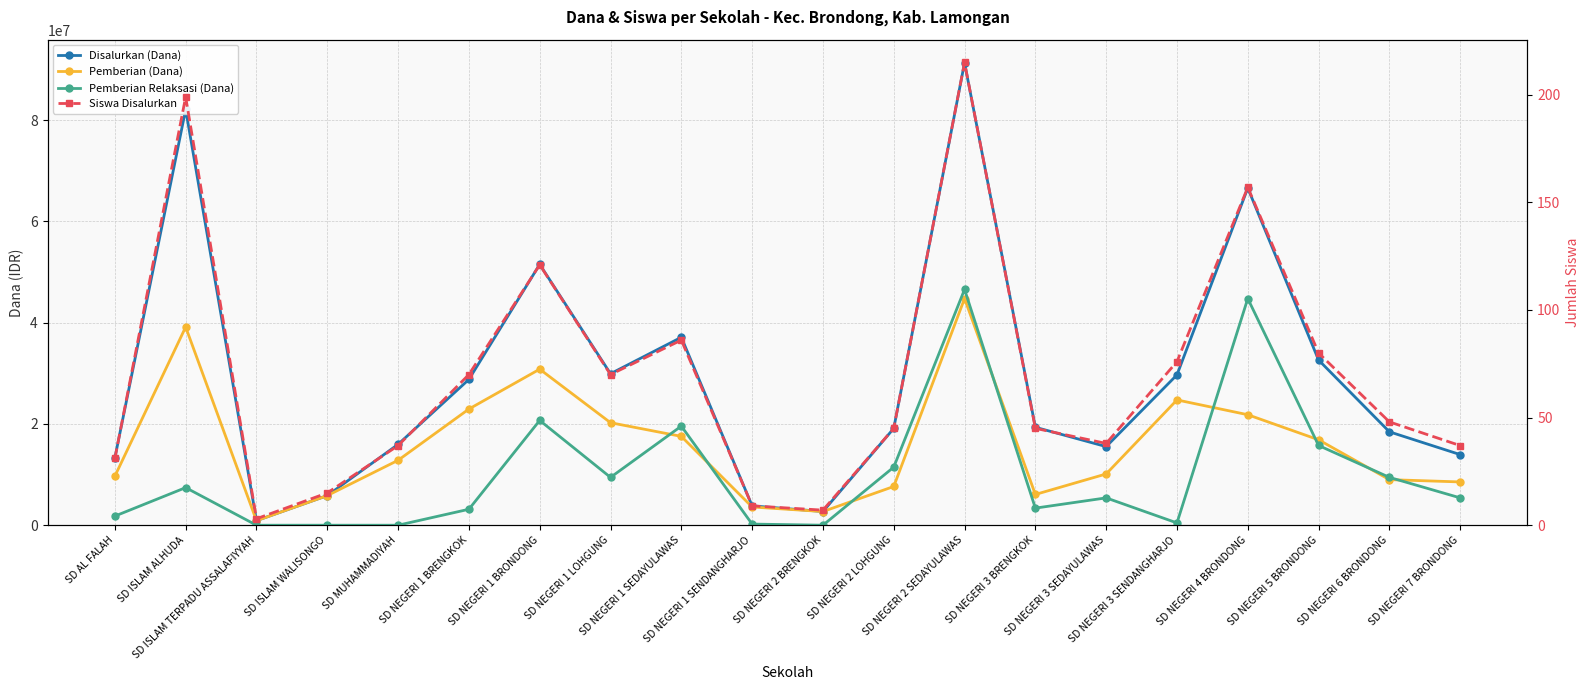

The Pemberian Relaksasi (Dana) series shows 11475000 at SD NEGERI 2 LOHGUNG. True or false?

True